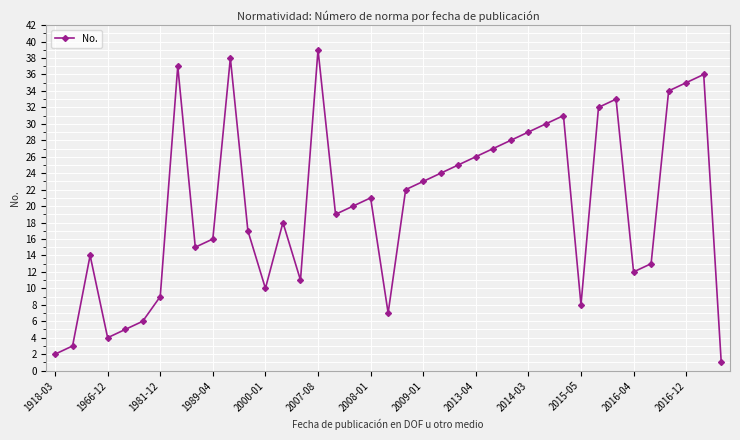

How many points are lower than both their immediate neighbors (excluding endpoints)?

8